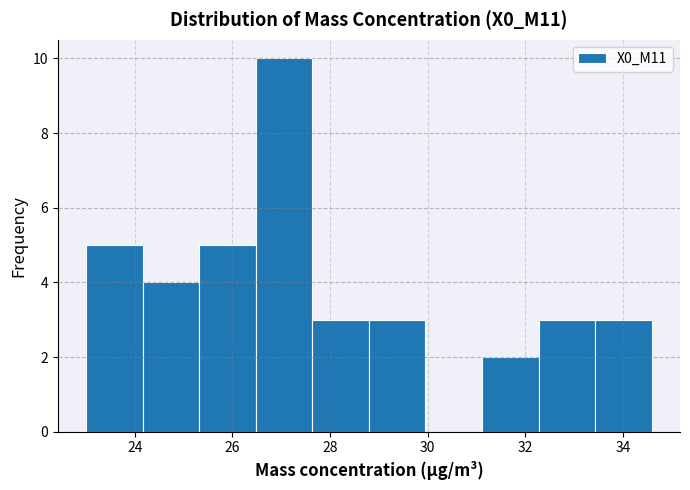

Over which range of the x-axis is the bar tallest?

26.4 to 27.6